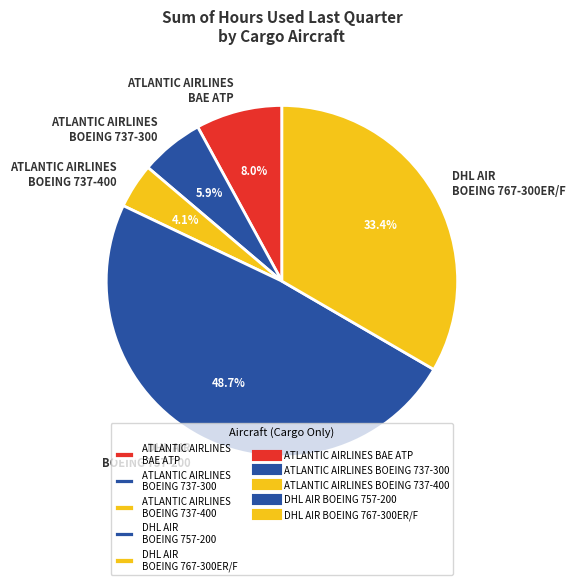

Which has a higher value, ATLANTIC AIRLINES BOEING 737-400 or ATLANTIC AIRLINES BAE ATP?

ATLANTIC AIRLINES BAE ATP